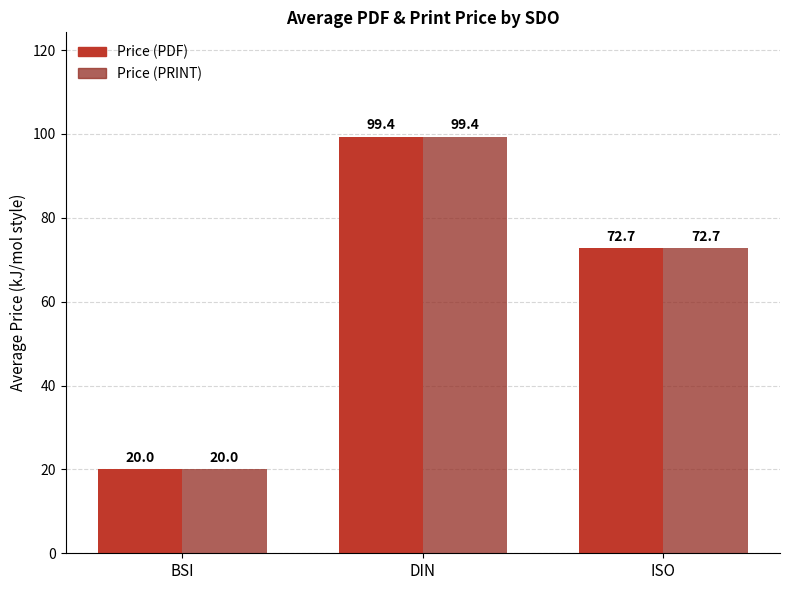

Which category has the lowest value in the Price (PRINT) series?

BSI